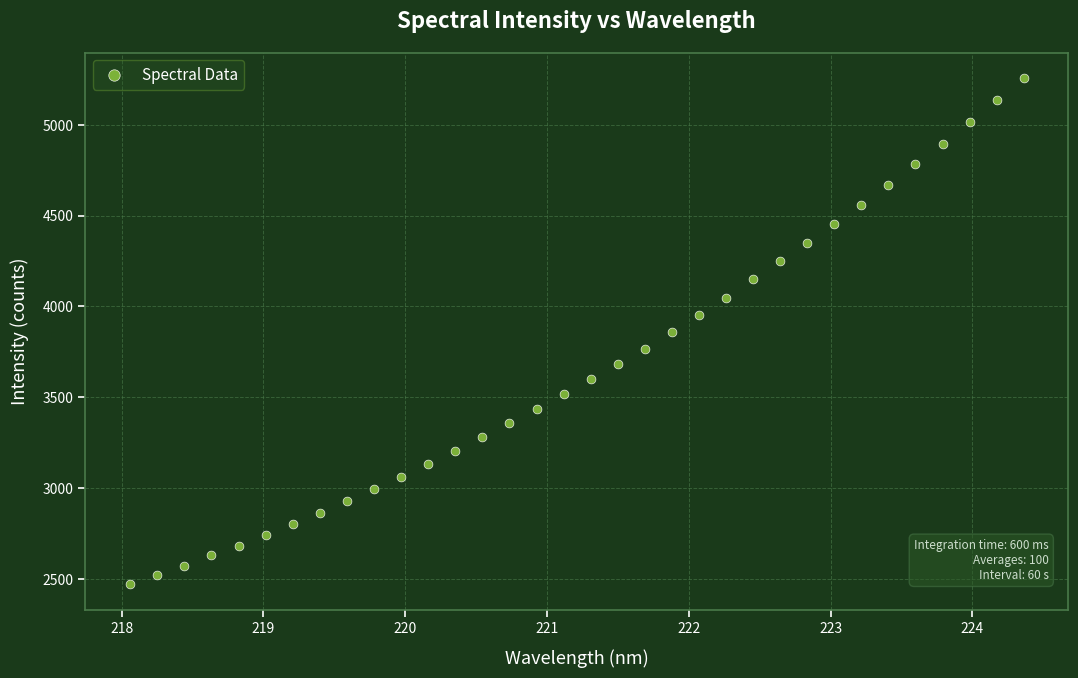

What is the range of X values (max minus min)?

6.3